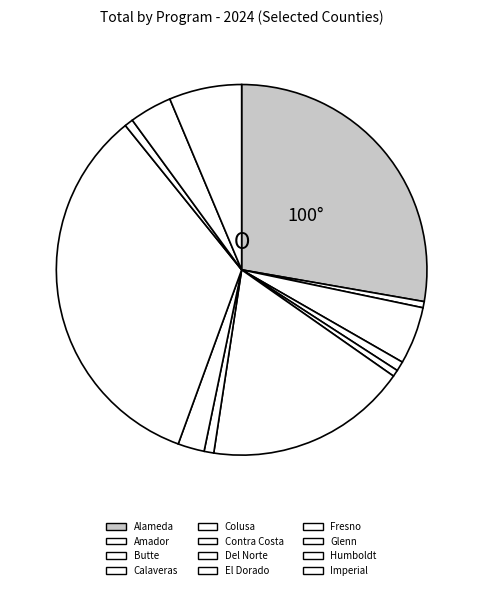

Count the number of slices in the pie.

12